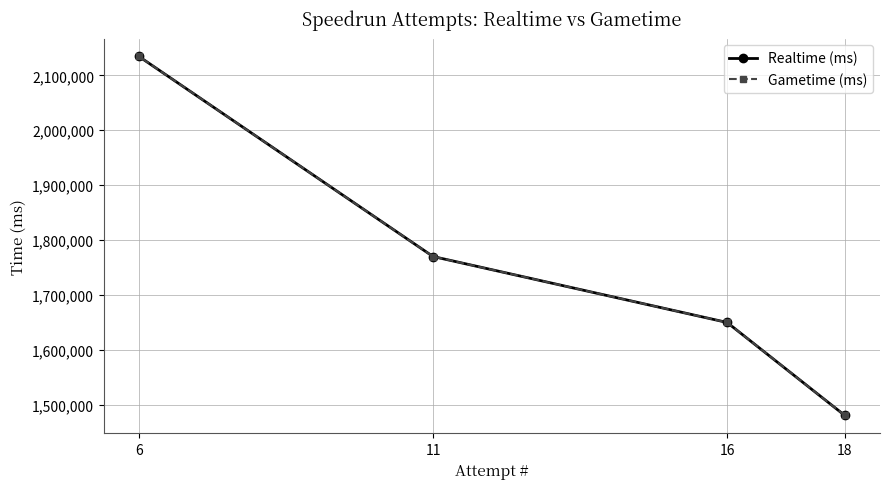

What is the average value of the Gametime (ms) series?

1758490